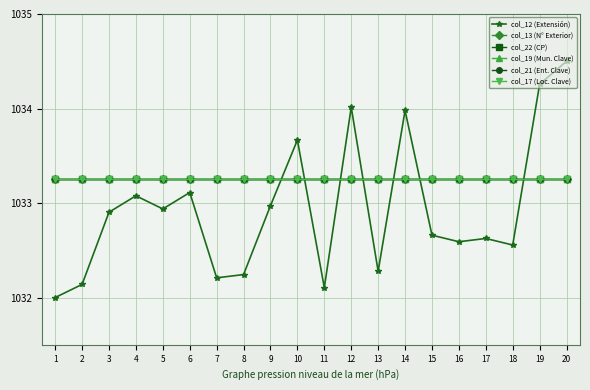

What is the difference between the highest and lowest values at 17?

0.6